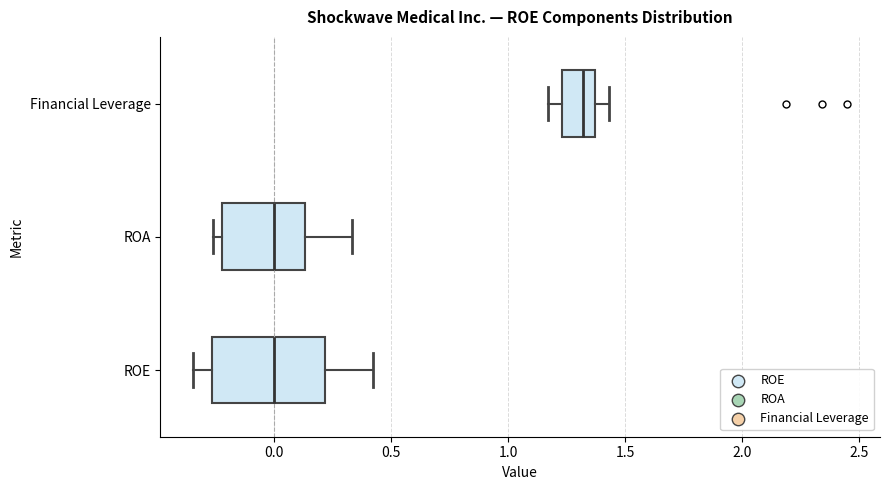

Where is the left edge of the box for ROA on the x-axis? The values are not printed on the chart, so give them approximately, as read against the axis.

-0.20